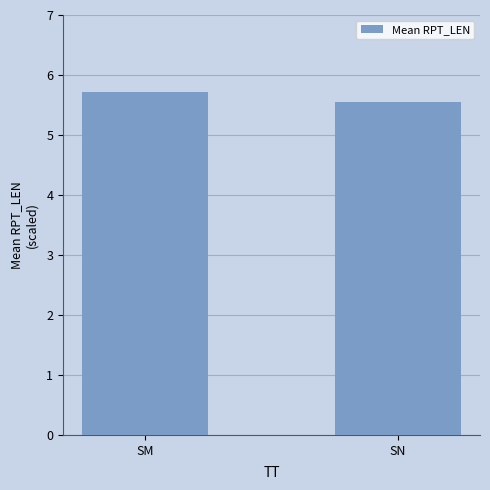

What is the value of the 2nd bar from the left?

5.6